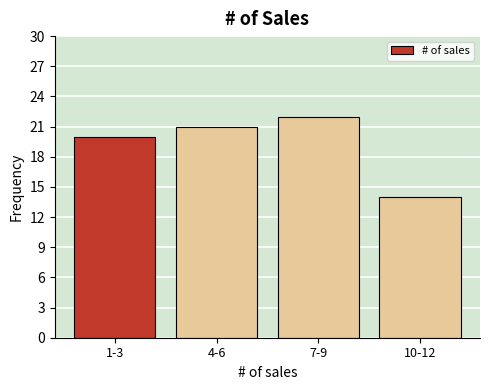

Reading left to right, what are all the values shown in this chart?

20	21	22	14